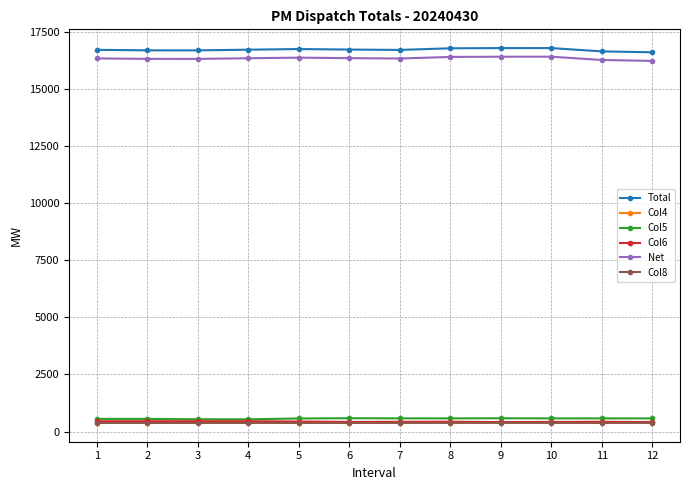

True or false: Total and Col6 intersect in this chart.

False